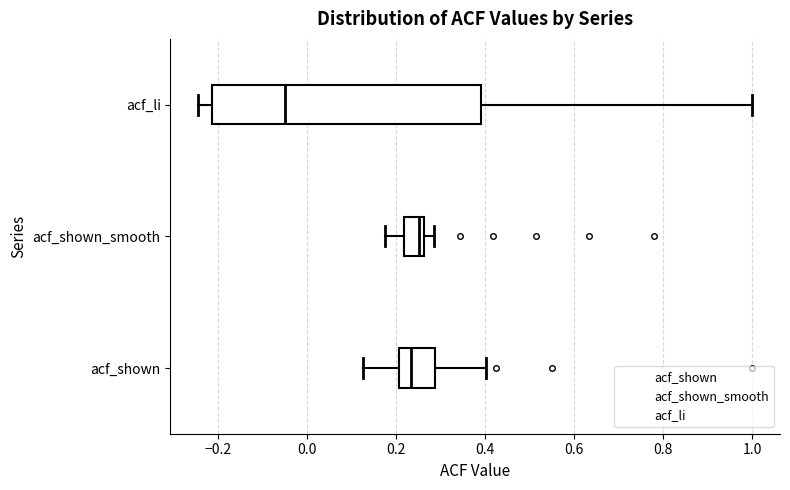

Comparing the boxes themselves (not the whiskers), which one is the widest?

acf_li